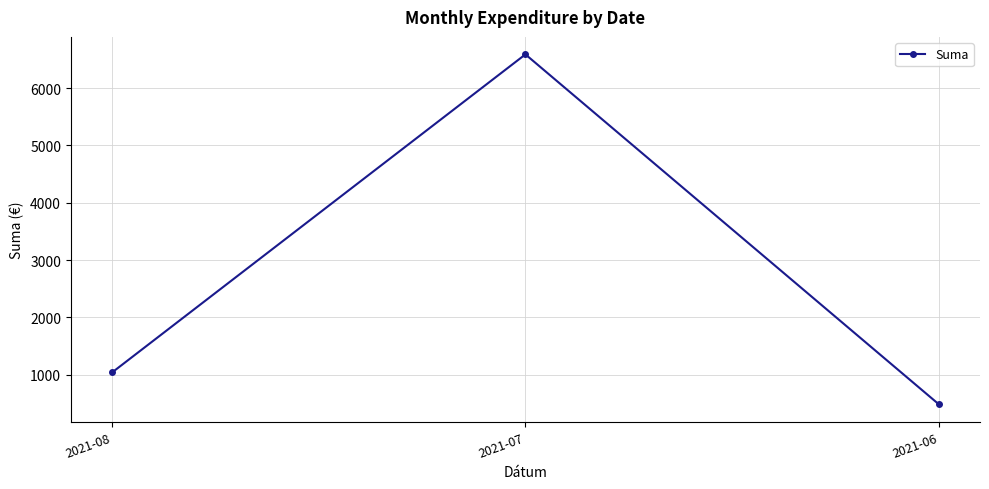

What is the sum of all values?

8111.4